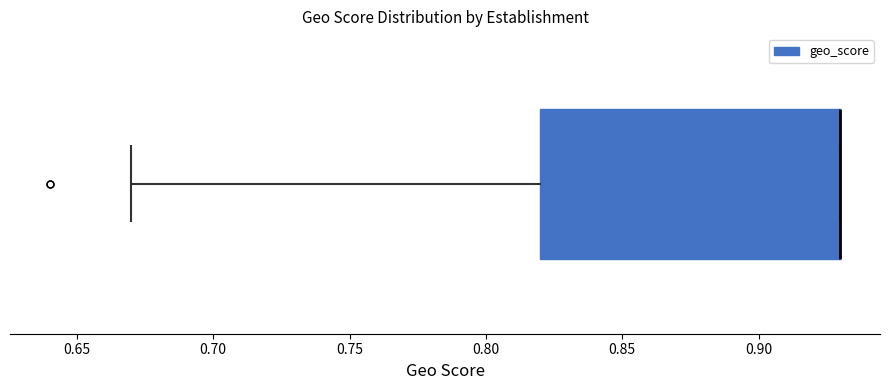

Where is the right edge of the box on the x-axis? The values are not printed on the chart, so give them approximately, as read against the axis.

0.93